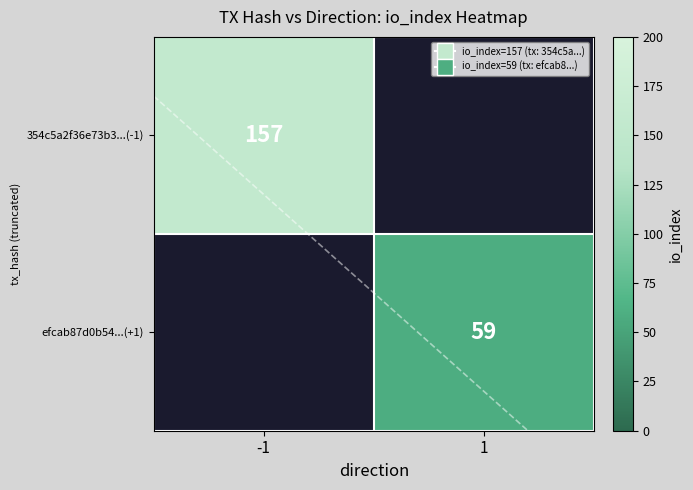

What is the maximum value shown in the chart?

157